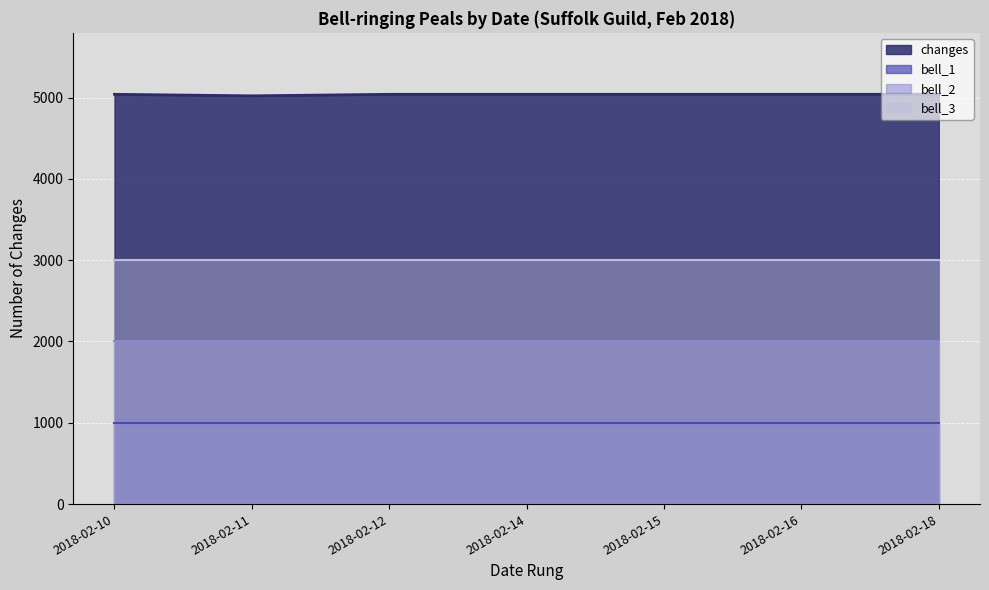

List the series in order of their overall mean, highest first.

changes, bell_3, bell_2, bell_1